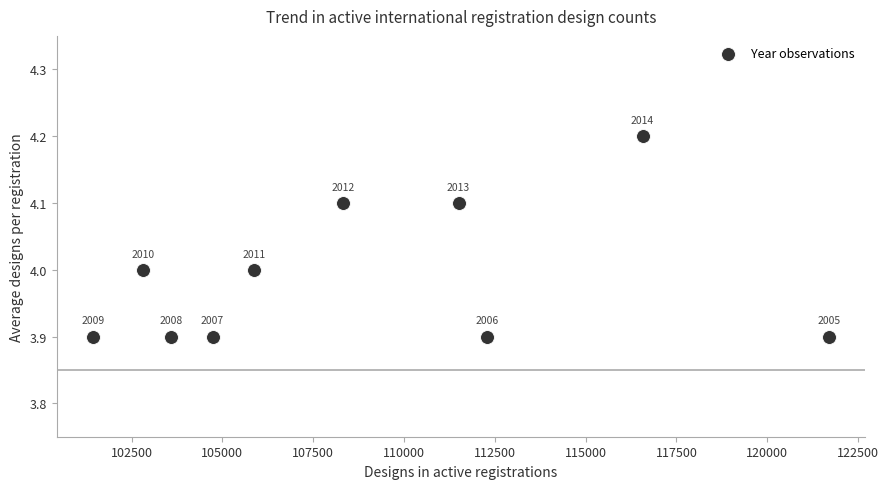

What Y value in the scatter plot is closest to 4?

4.0